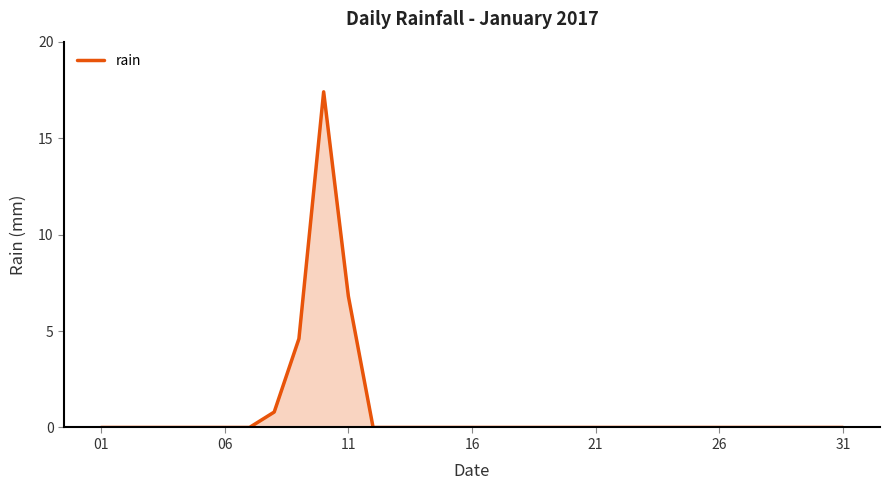

Reading right to left, list all the values displayed in this chart.

0.0	0.0	0.0	0.0	0.0	0.0	0.0	0.0	0.0	0.0	0.0	0.0	0.0	0.0	0.0	0.0	0.0	0.0	0.0	0.0	6.8	17.4	4.6	0.8	0.0	0.0	0.0	0.0	0.0	0.0	0.0